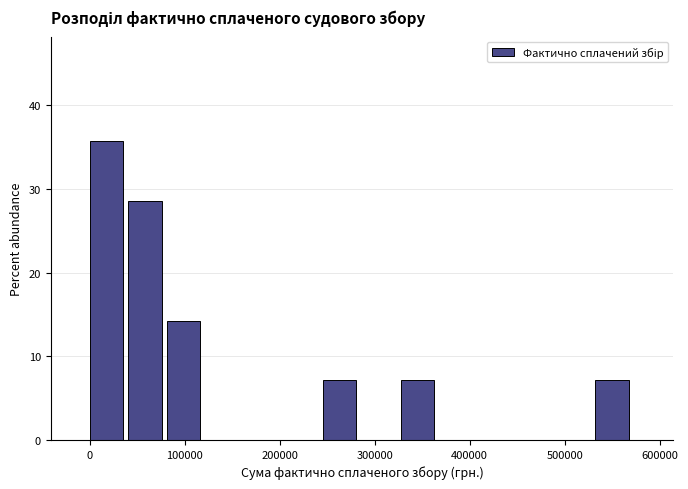

Reading left to right, list every bar in this chart as the range it spans on the x-axis followed by its height. Neither the bar edges nor the heights are printed on the chart, so give them approximately, as read against the axes.

0 to 40000: 36
40000 to 80000: 29
80000 to 120000: 14
120000 to 160000: 0
160000 to 200000: 0
200000 to 250000: 0
250000 to 290000: 7
290000 to 330000: 0
330000 to 370000: 7
370000 to 410000: 0
410000 to 450000: 0
450000 to 490000: 0
490000 to 530000: 0
530000 to 570000: 7